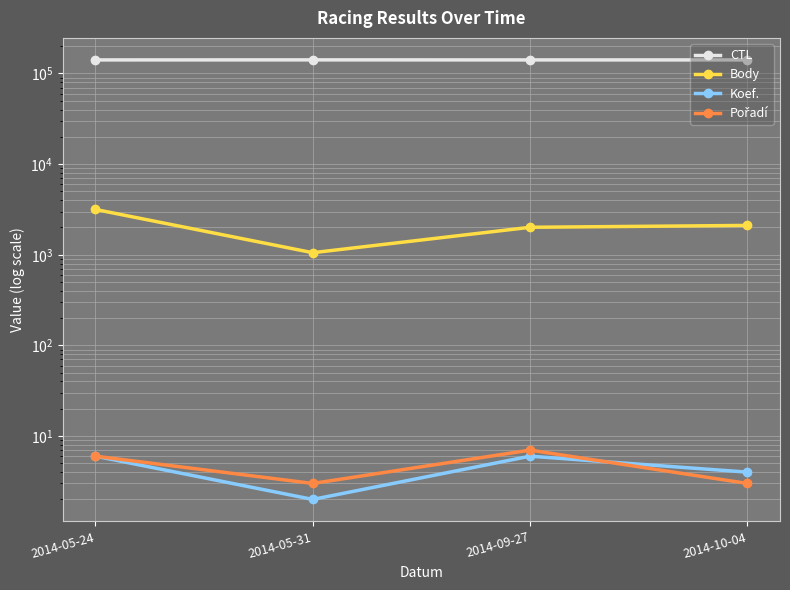

What is the label of the 2nd point from the left?

2014-05-31